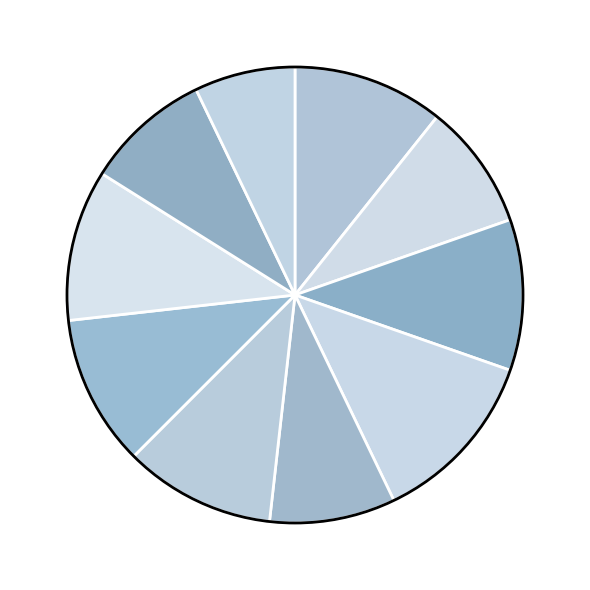

How many slices are in this pie chart?

10